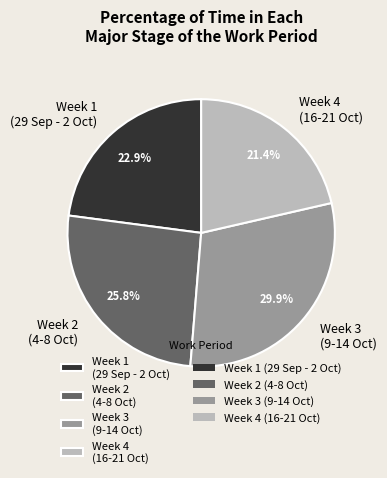

Between Week 4 (16-21 Oct) and Week 3 (9-14 Oct), which is larger?

Week 3 (9-14 Oct)